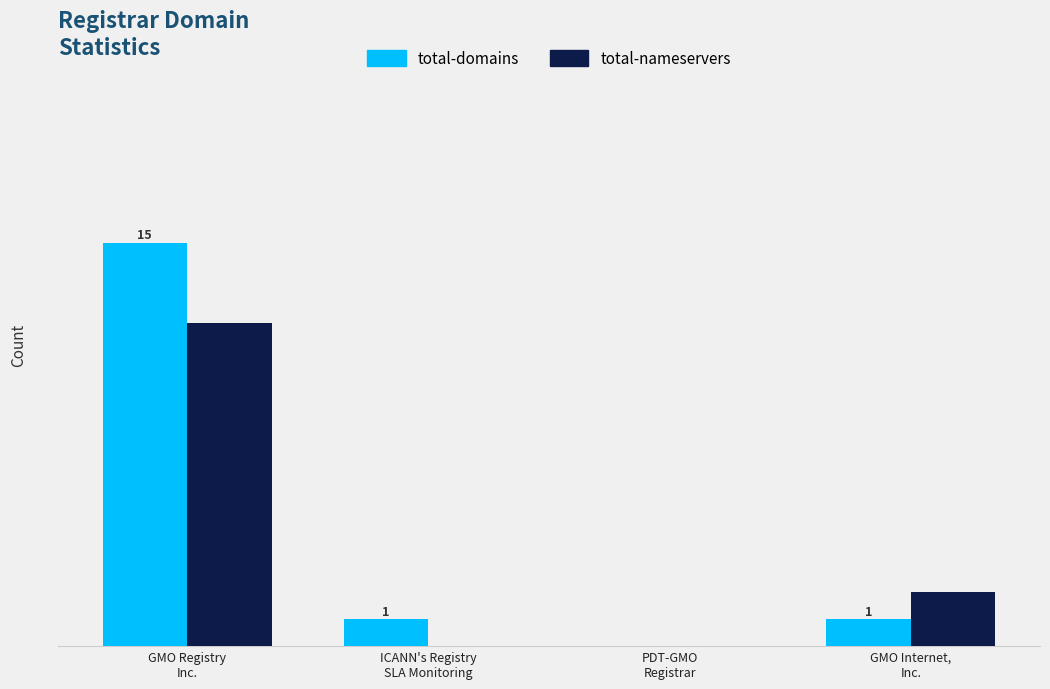

Between PDT-GMO
Registrar and GMO Internet,
Inc., which series saw the biggest shift?

total-nameservers